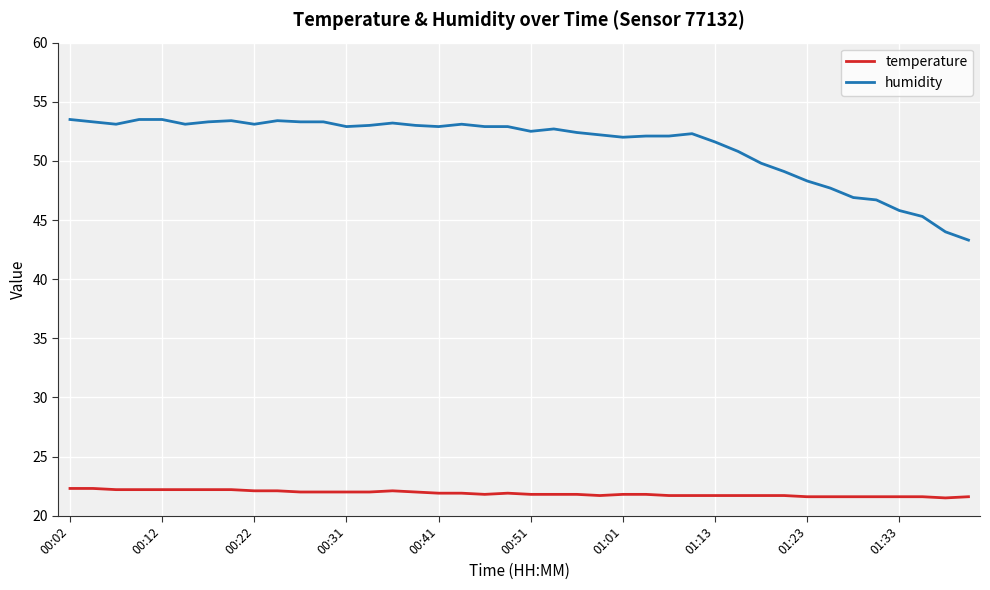

Is this an area chart (filled region under the line)?

No